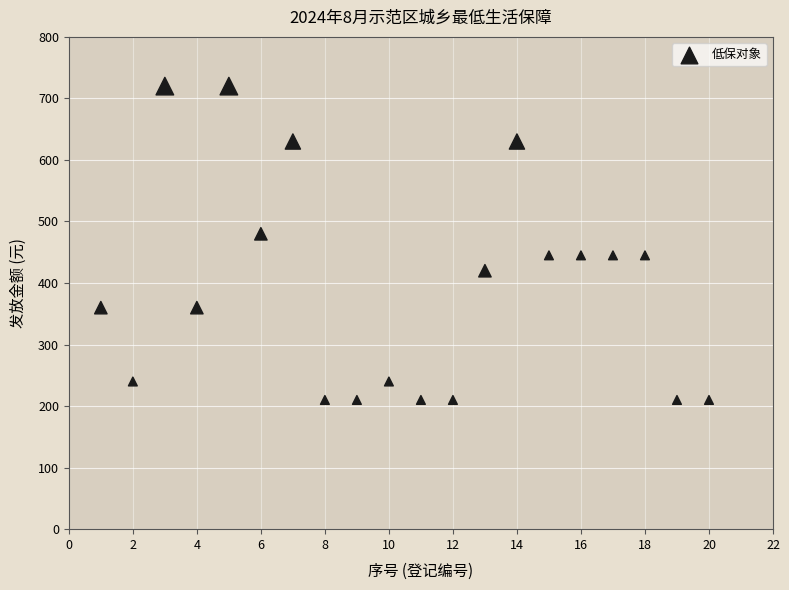

What is the range of Y values (max minus min)?

510